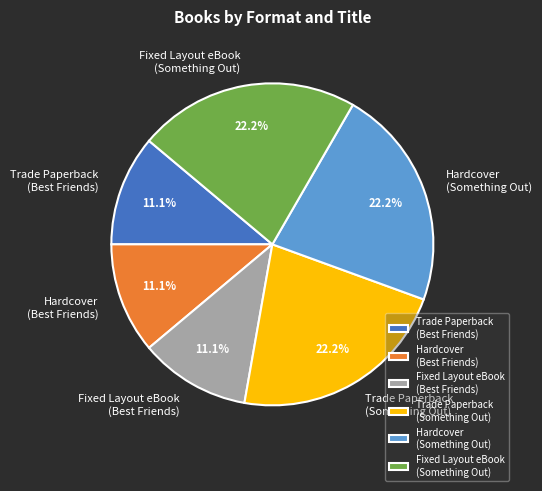

What percentage do Trade Paperback (Best Friends) and Trade Paperback (Something Out) together represent?

33.3%